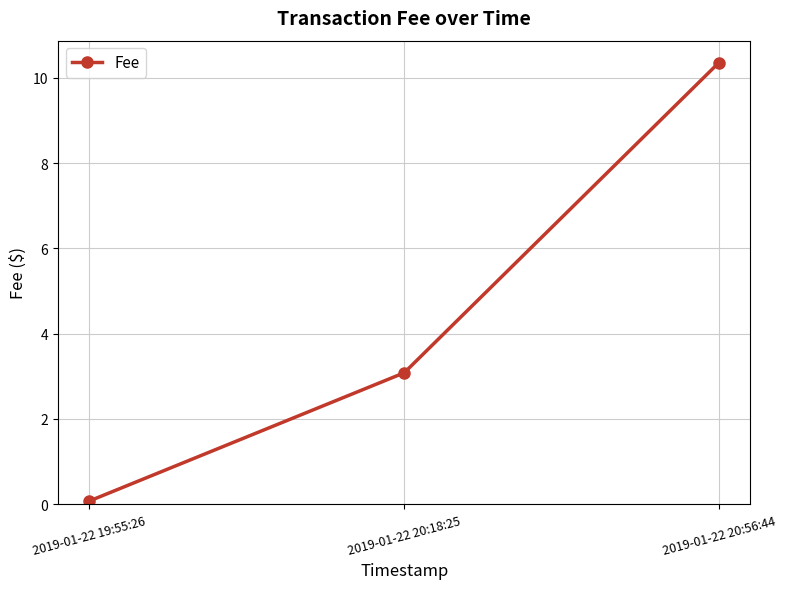

The chart shows a value of 0.1 at 2019-01-22 19:55:26. True or false?

True